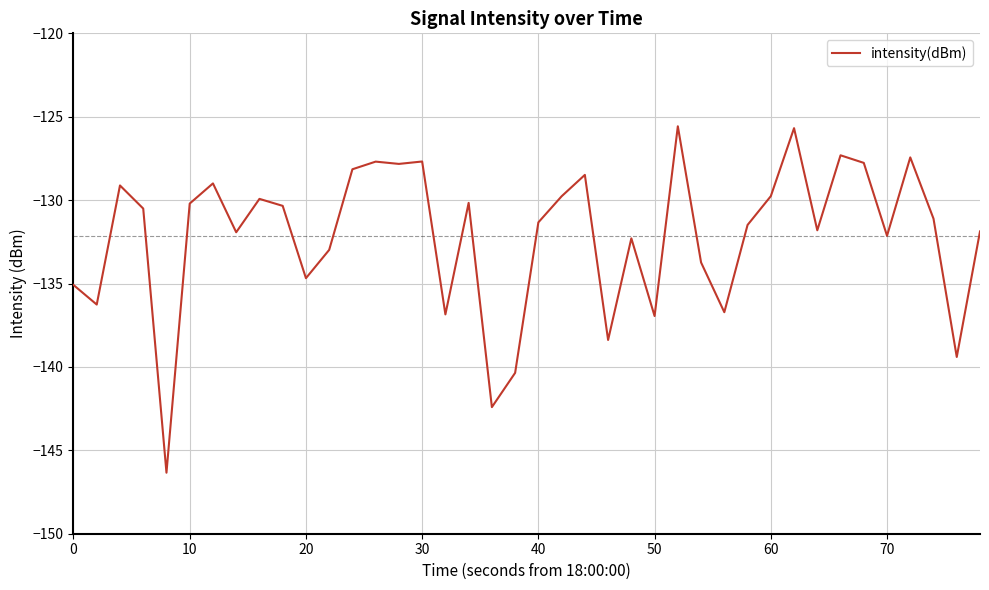

What is the maximum value shown in the chart?

-125.6